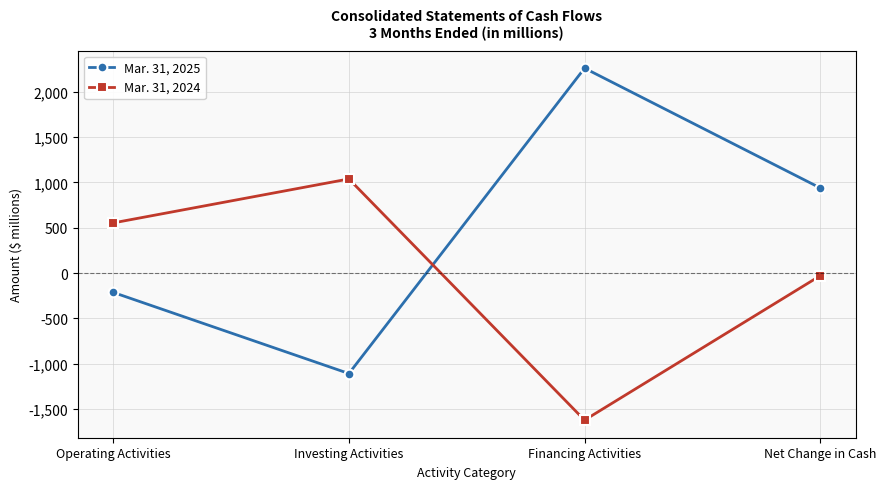

Is the value of Mar. 31, 2025 at Financing Activities greater than the value of Mar. 31, 2024 at Operating Activities?

Yes